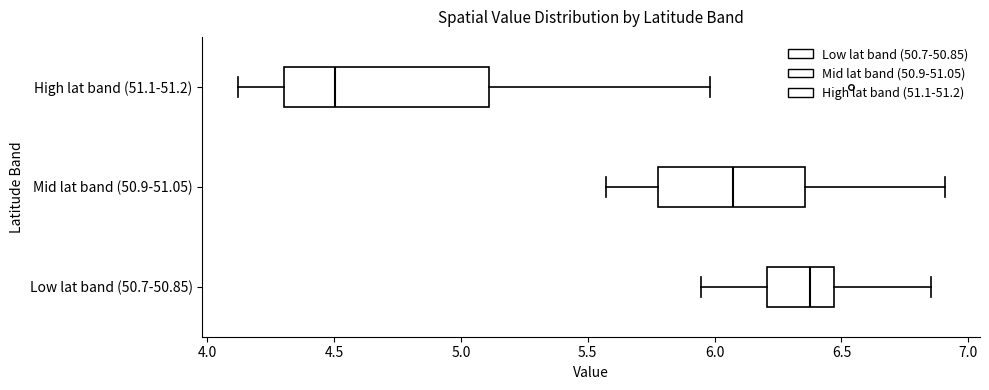

Where does the right whisker of the box for Low lat band (50.7-50.85) end on the x-axis? The values are not printed on the chart, so give them approximately, as read against the axis.

6.85